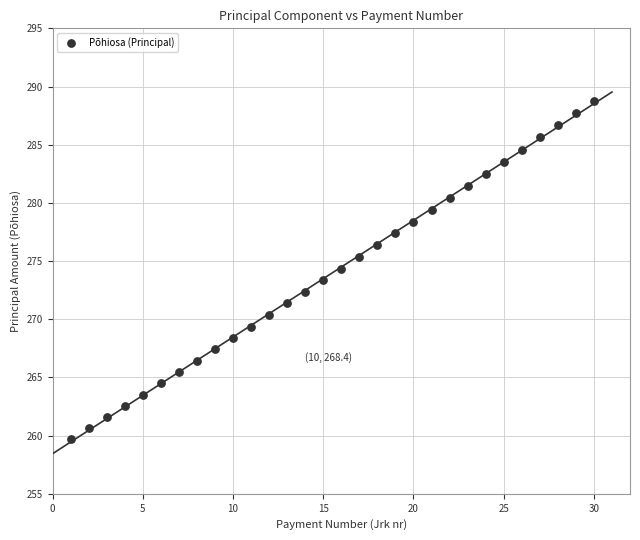

What is the range of X values (max minus min)?

29.0